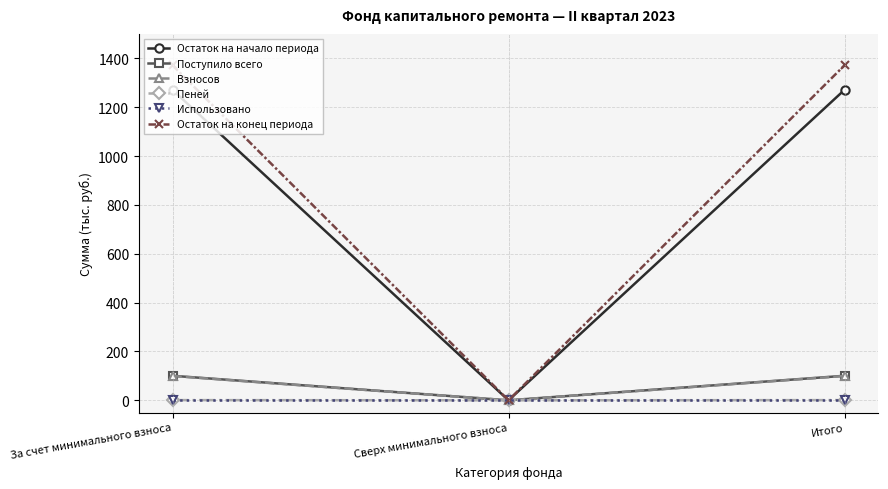

Which series has the largest range (max minus min)?

Остаток на конец периода